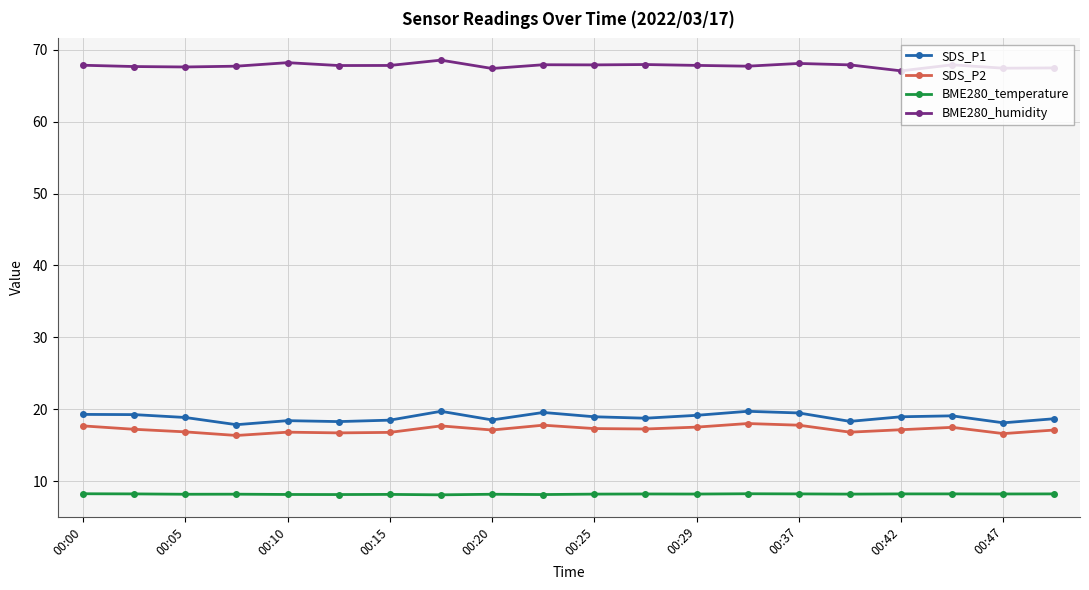

True or false: SDS_P2 has more than 1 interior local peaks.

True